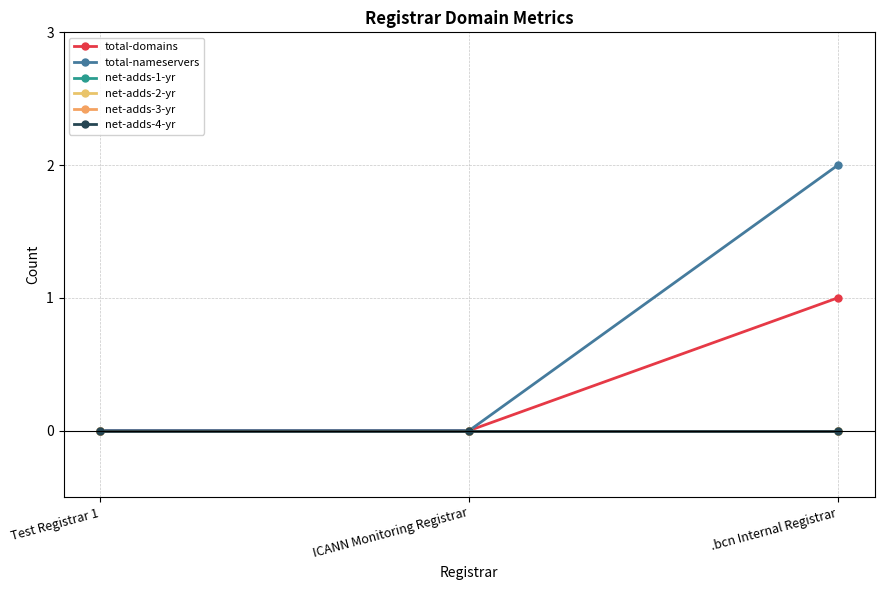

Reading left to right, extract all data points from this chart.

total-domains: 0	0	1
total-nameservers: 0	0	2
net-adds-1-yr: 0	0	0
net-adds-2-yr: 0	0	0
net-adds-3-yr: 0	0	0
net-adds-4-yr: 0	0	0